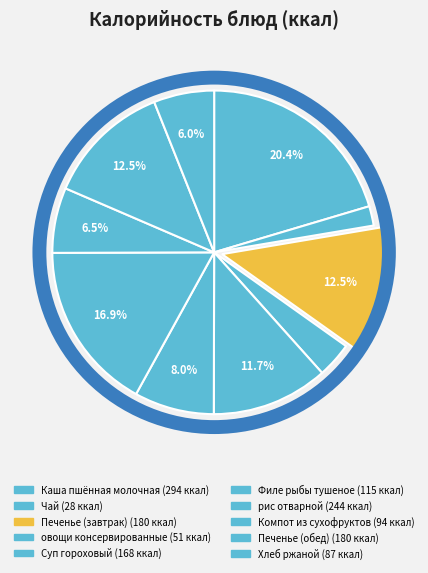

How many segments does this pie chart have?

10